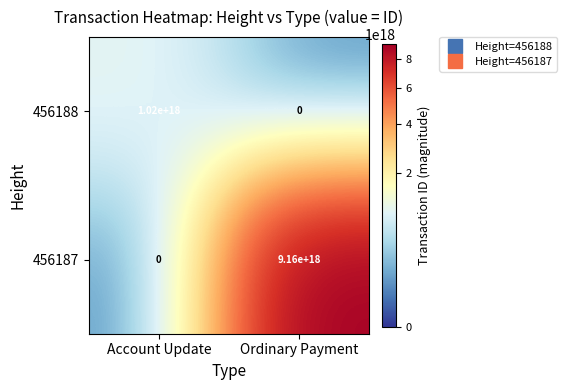

The 456188 series shows 666901873467710720 at Ordinary Payment. True or false?

False